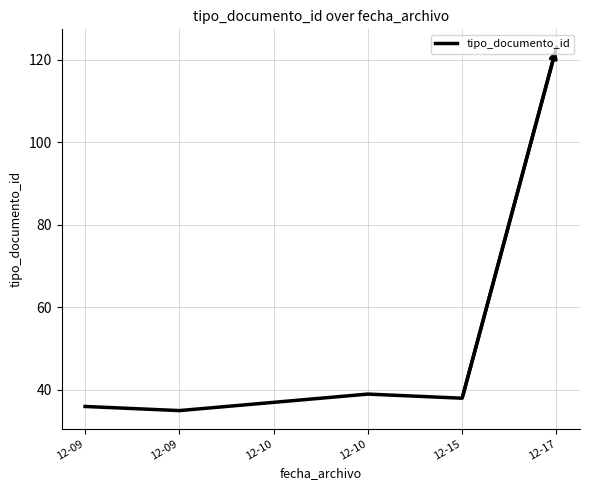

The value at 12-09 is 35. True or false?

True